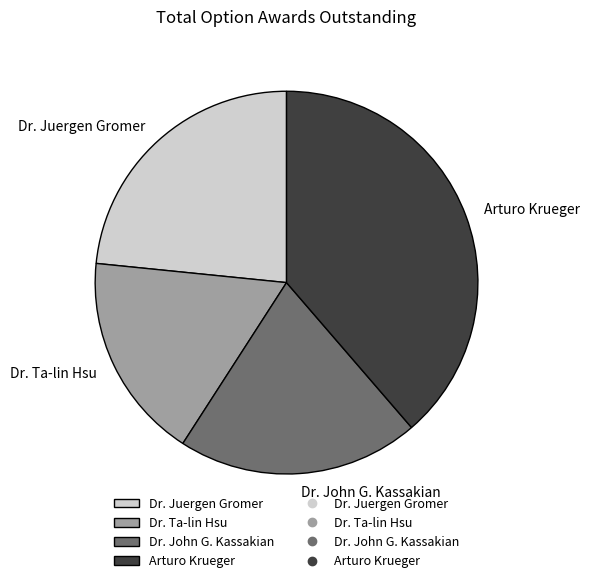

Count the number of slices in the pie.

4